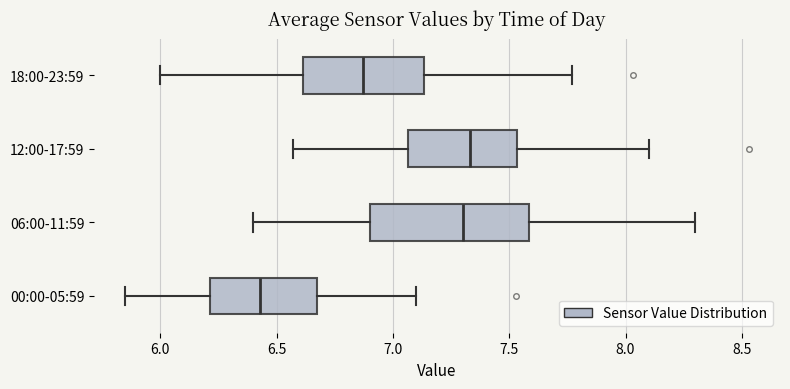

Reading bottom to top, transcribe this box plot: for each box, give where its median line is, the range the box spans, and where its two whiskers end, as read against the x-axis. The values are not printed on the chart, so give them approximately, as read against the axis.

00:00-05:59: median 6.45, box 6.20 to 6.70, whiskers 5.85 to 7.10
06:00-11:59: median 7.30, box 6.90 to 7.60, whiskers 6.40 to 8.30
12:00-17:59: median 7.35, box 7.05 to 7.55, whiskers 6.55 to 8.10
18:00-23:59: median 6.85, box 6.60 to 7.15, whiskers 6.00 to 7.75